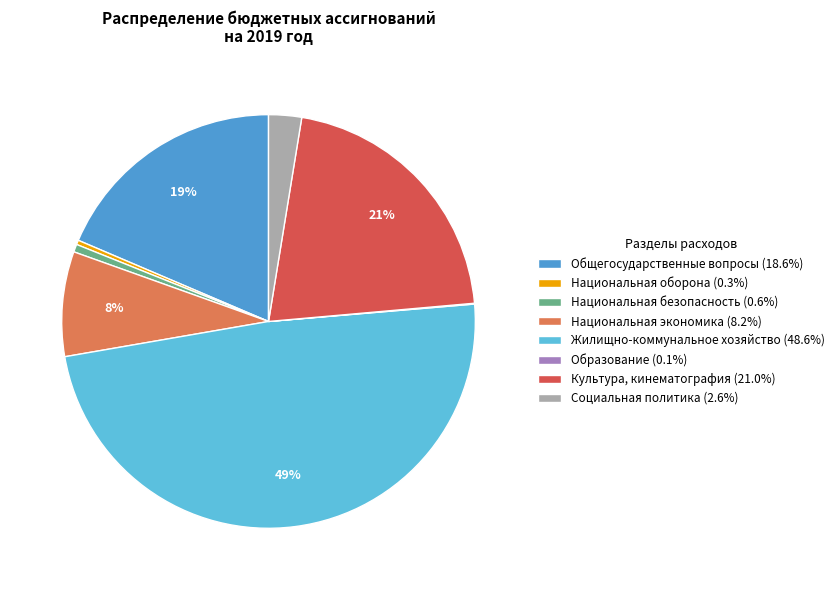

Do Социальная политика (2.6%) and Национальная экономика (8.2%) together represent more than half of the pie?

No